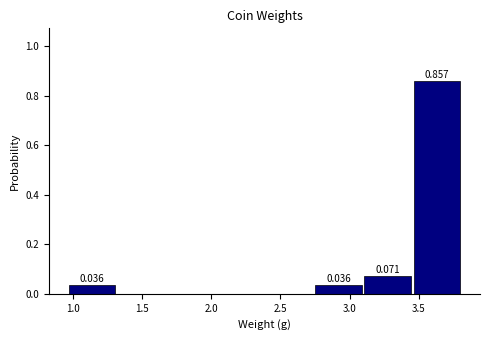

Over which range of the x-axis is the bar tallest?

3.45 to 3.80